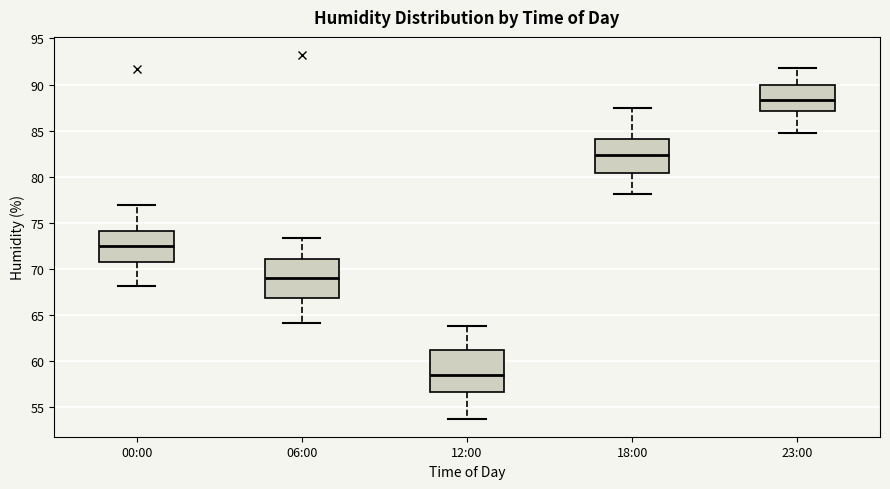

Which box has the lowest median line?

12:00